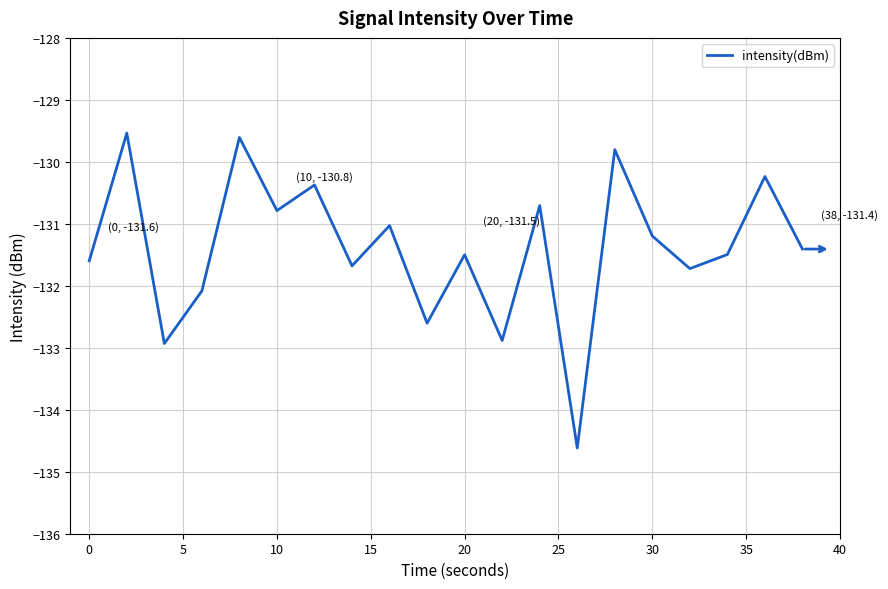

Count the number of categories in the chart.

20